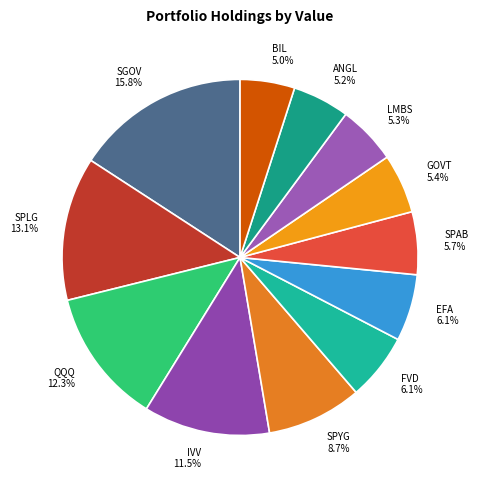

Which category has the biggest portion of the pie?

SGOV